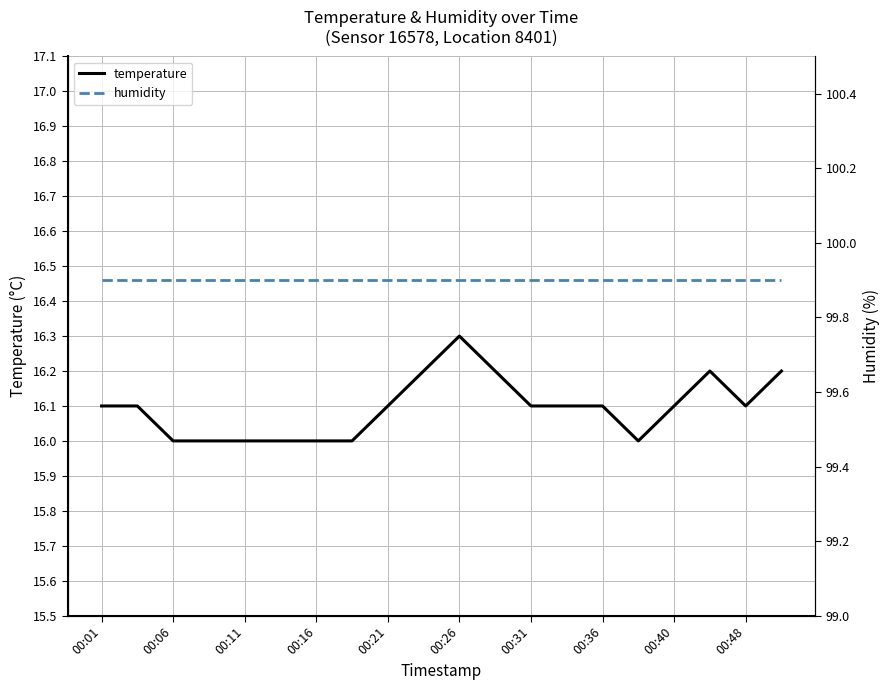

Count the number of data series in this chart.

2